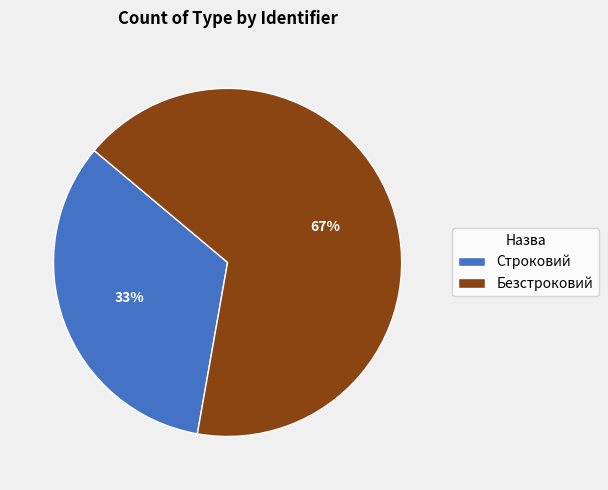

To the nearest percent, what percentage of the pie is Строковий?

33%